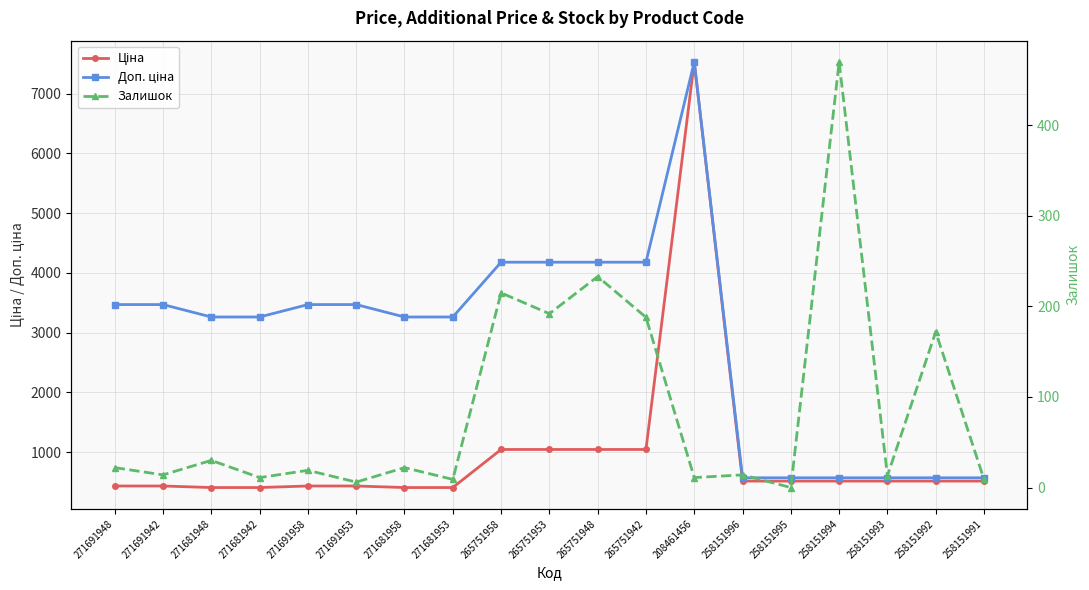

Reading left to right, list all the values displayed in this chart.

Ціна: 271691948=433.8	271691942=433.8	271681948=407.8	271681942=407.8	271691958=433.8	271691953=433.8	271681958=407.8	271681953=407.8	265751958=1044.8	265751953=1044.8	265751948=1044.8	265751942=1044.8	208461456=7530.7	258151996=515.8	258151995=515.8	258151994=515.8	258151993=515.8	258151992=515.8	258151991=515.8
Доп. ціна: 271691948=3470.1	271691942=3470.1	271681948=3262.1	271681942=3262.1	271691958=3470.1	271691953=3470.1	271681958=3262.1	271681953=3262.1	265751958=4179.3	265751953=4179.3	265751948=4179.3	265751942=4179.3	208461456=7530.7	258151996=571.0	258151995=571.0	258151994=571.0	258151993=571.0	258151992=571.0	258151991=571.0
Залишок: 271691948=22.0	271691942=14.0	271681948=30.0	271681942=11.0	271691958=19.0	271691953=6.0	271681958=22.0	271681953=9.0	265751958=215.0	265751953=192.0	265751948=233.0	265751942=188.0	208461456=11.0	258151996=14.0	258151995=0.0	258151994=470.0	258151993=13.0	258151992=172.0	258151991=9.0